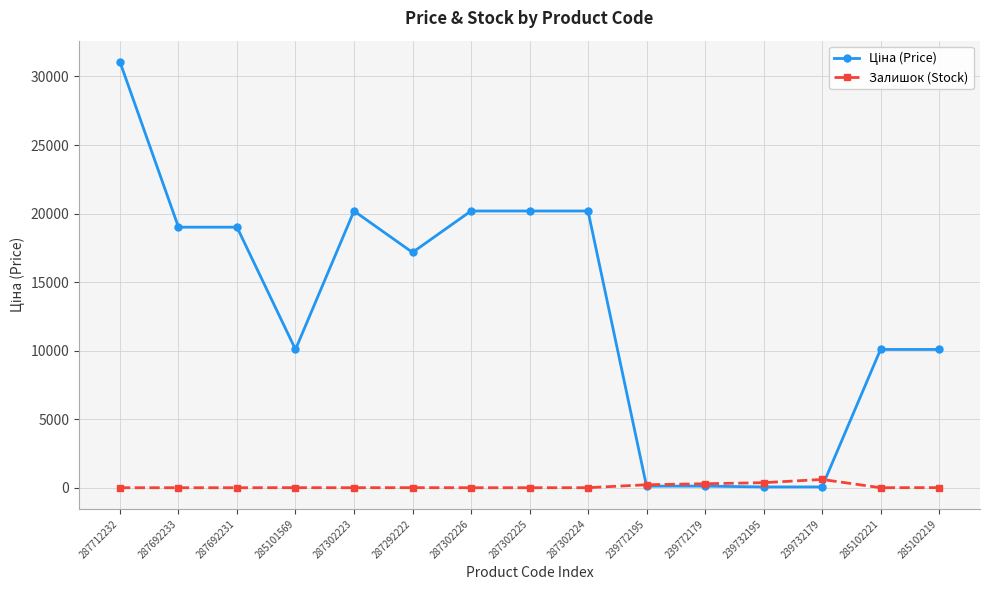

Which category has the highest value across all series?

287712232